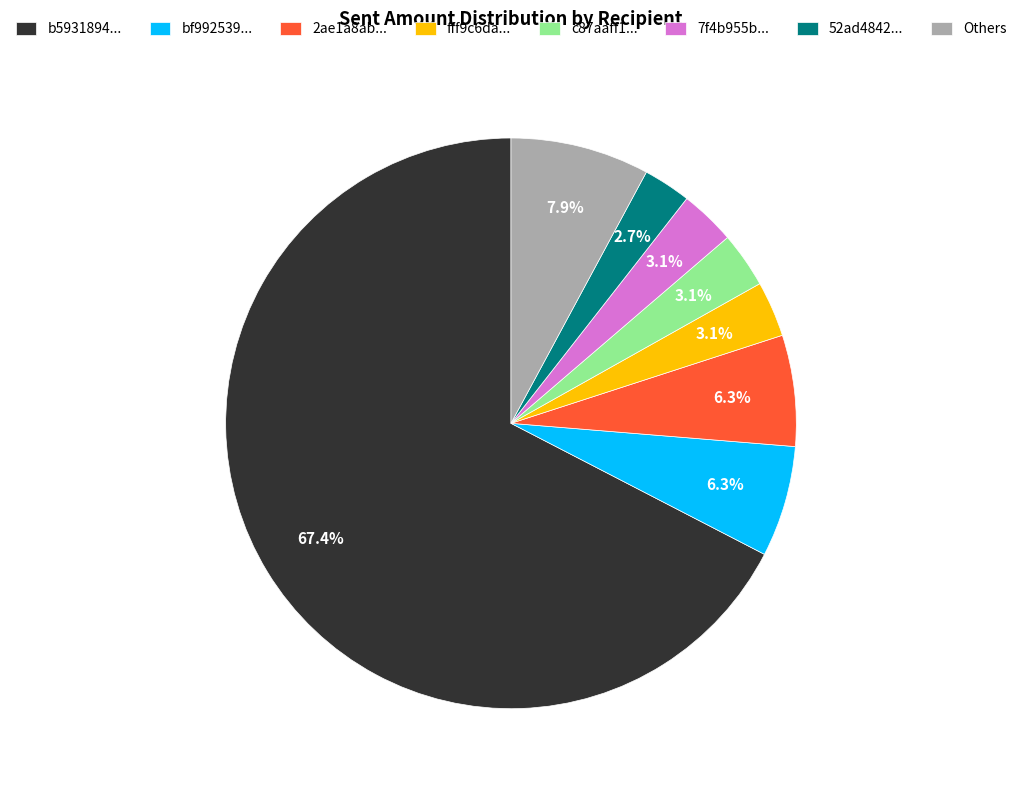

How many slices are in this pie chart?

8